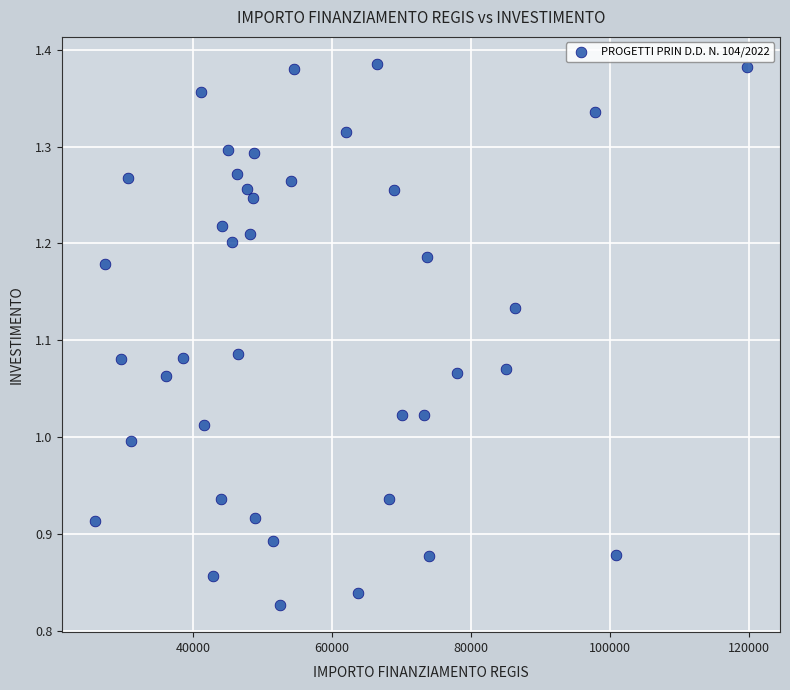

What is the range of Y values (max minus min)?

0.6